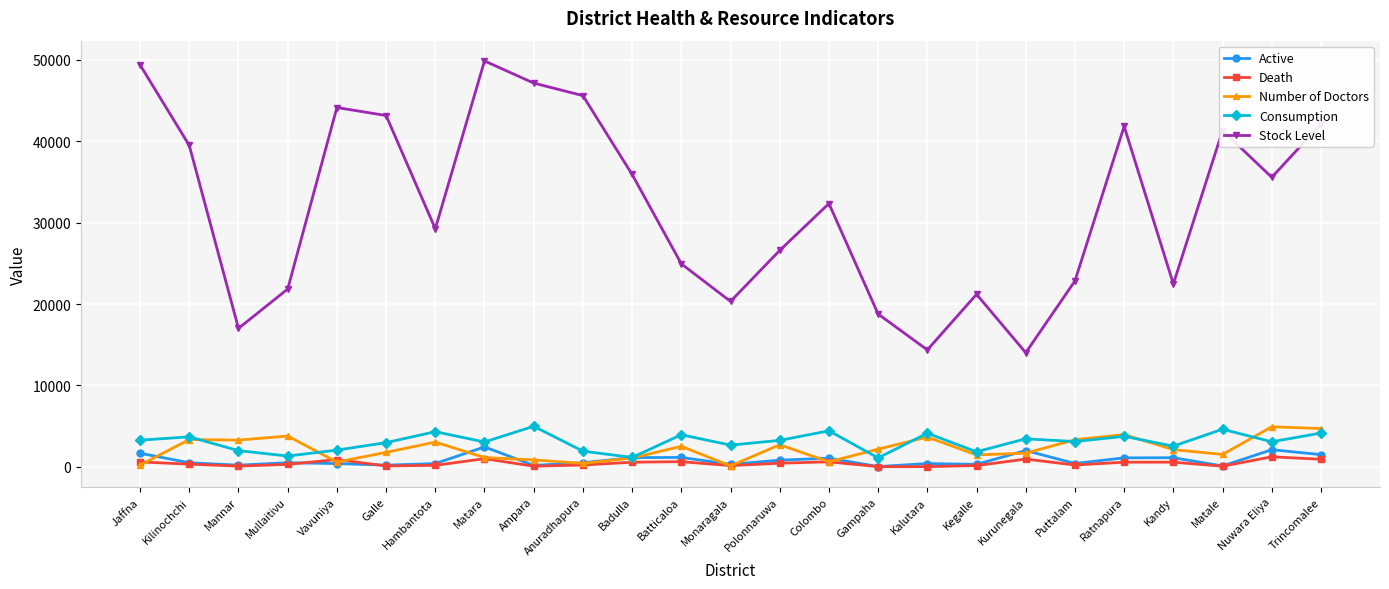

True or false: Consumption has more than 0 interior local peaks.

True